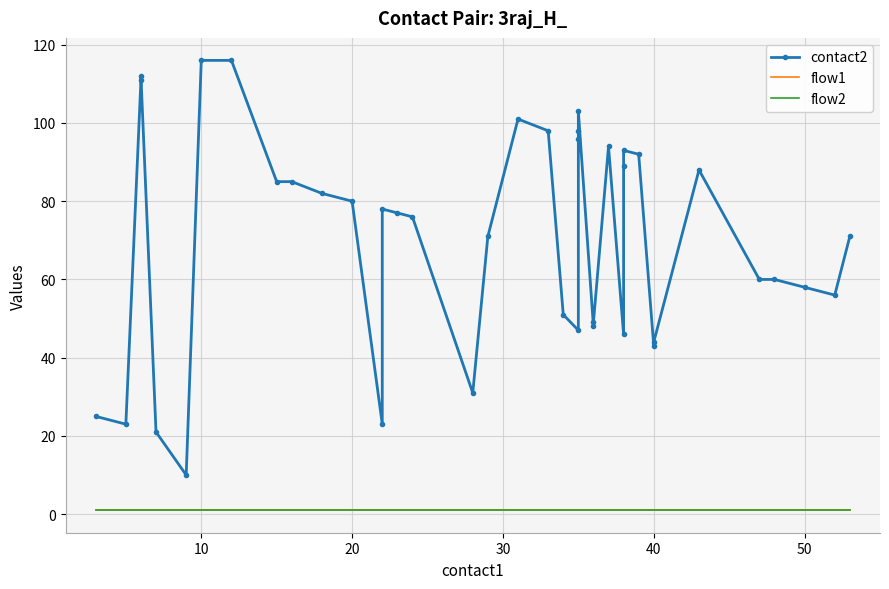

Count the number of categories in the chart.

40